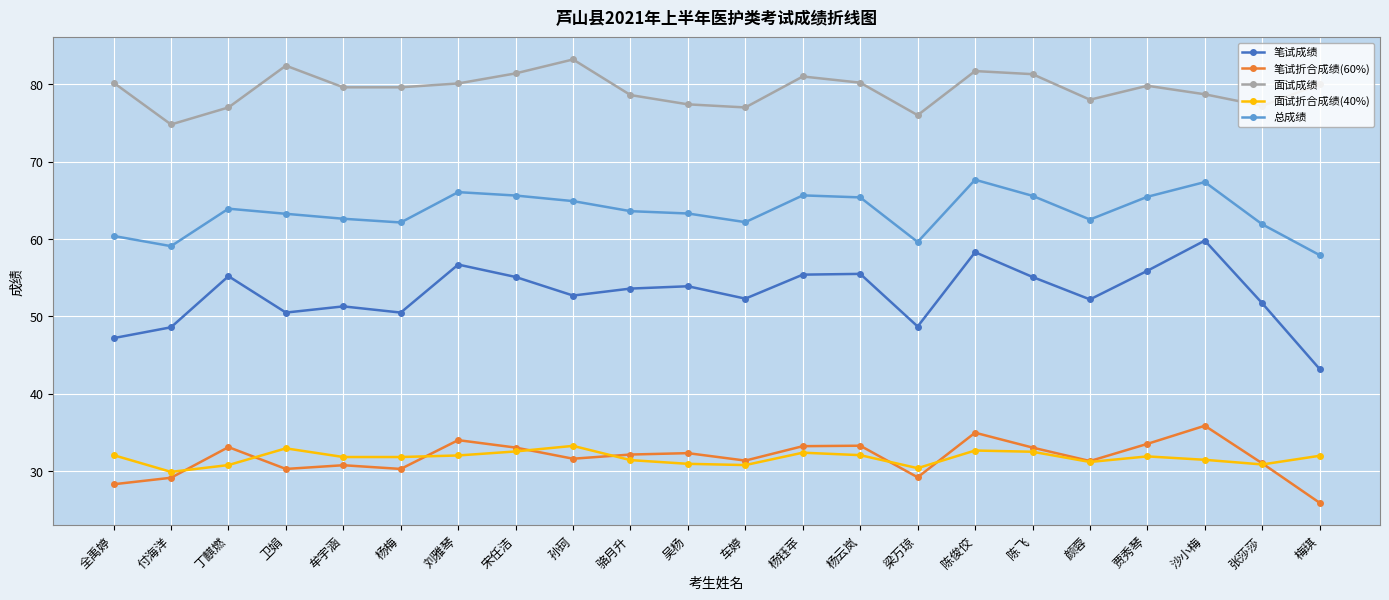

What position from the right is 贾秀琴?

4